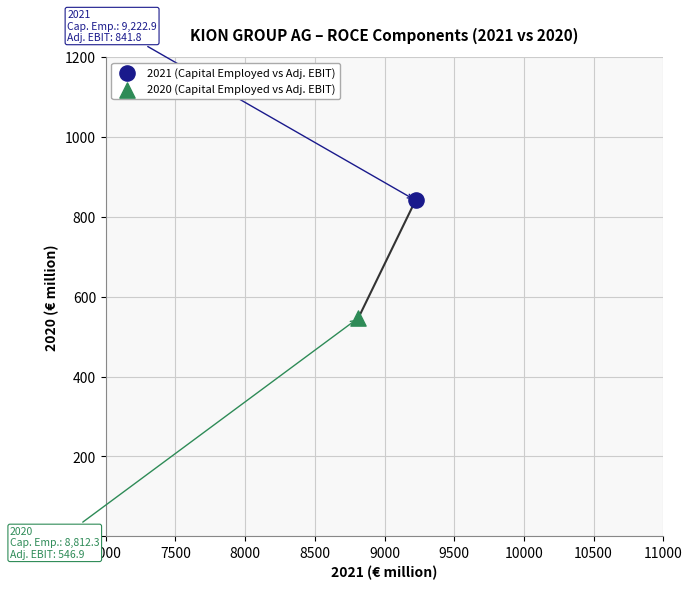

Which series contains the highest Y value?

2021 (Capital Employed vs Adj. EBIT)